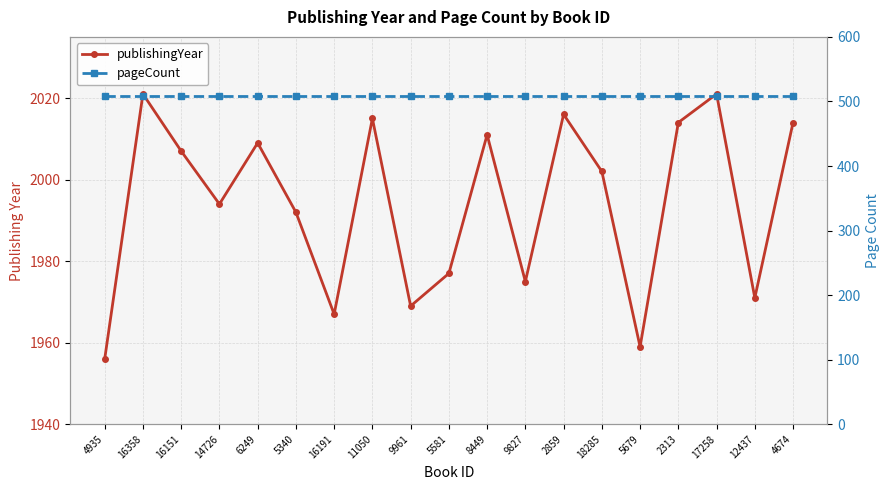

What position from the right is 17258?

3